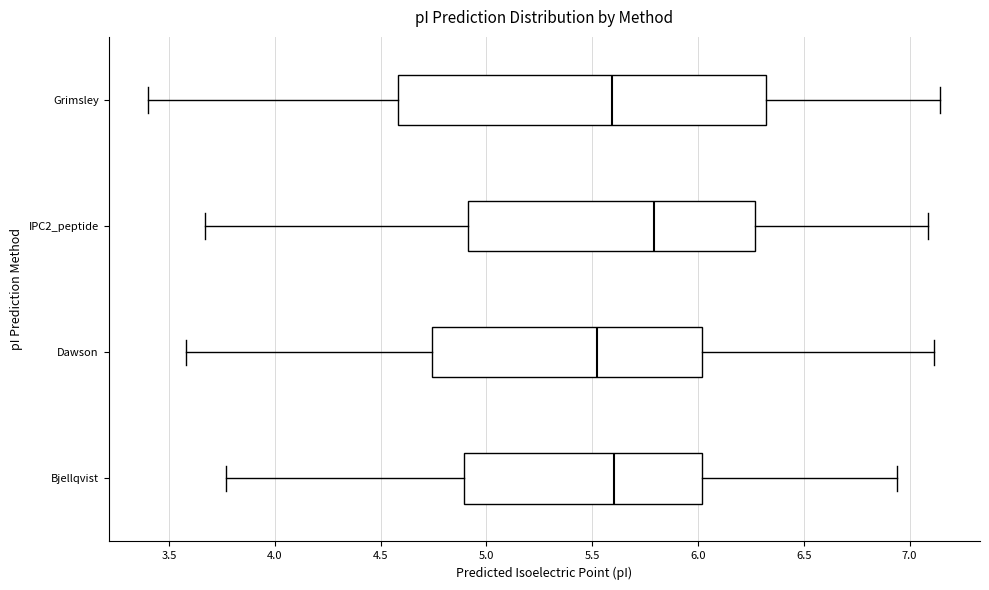

Where does the left whisker of the box for Grimsley end on the x-axis? The values are not printed on the chart, so give them approximately, as read against the axis.

3.40